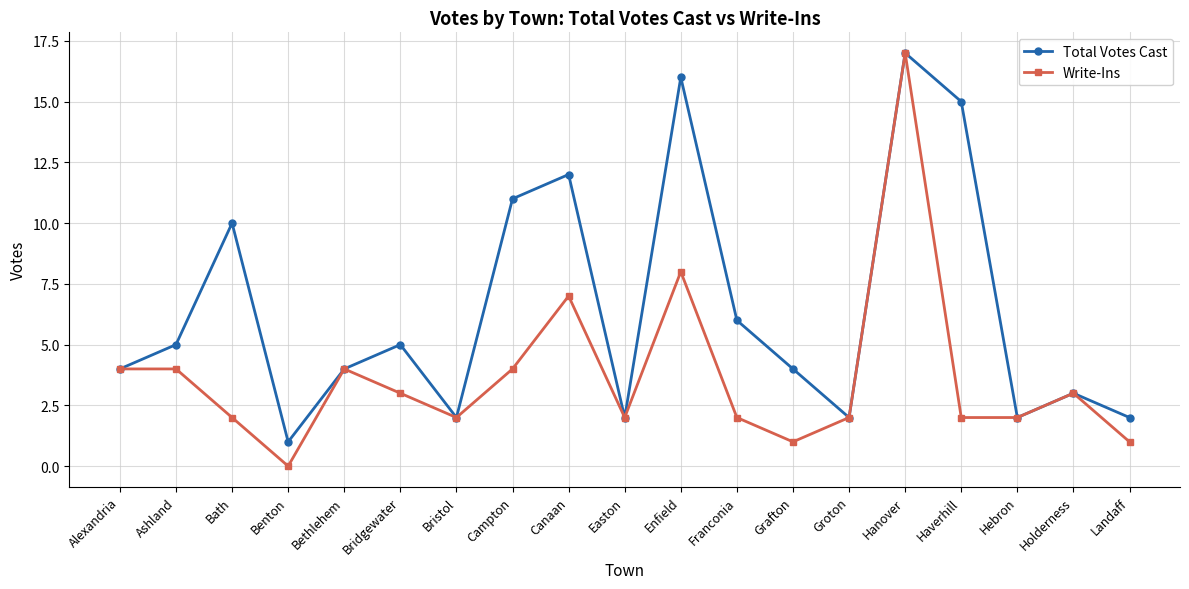

Where is Write-Ins nearest to the value 8?

Enfield